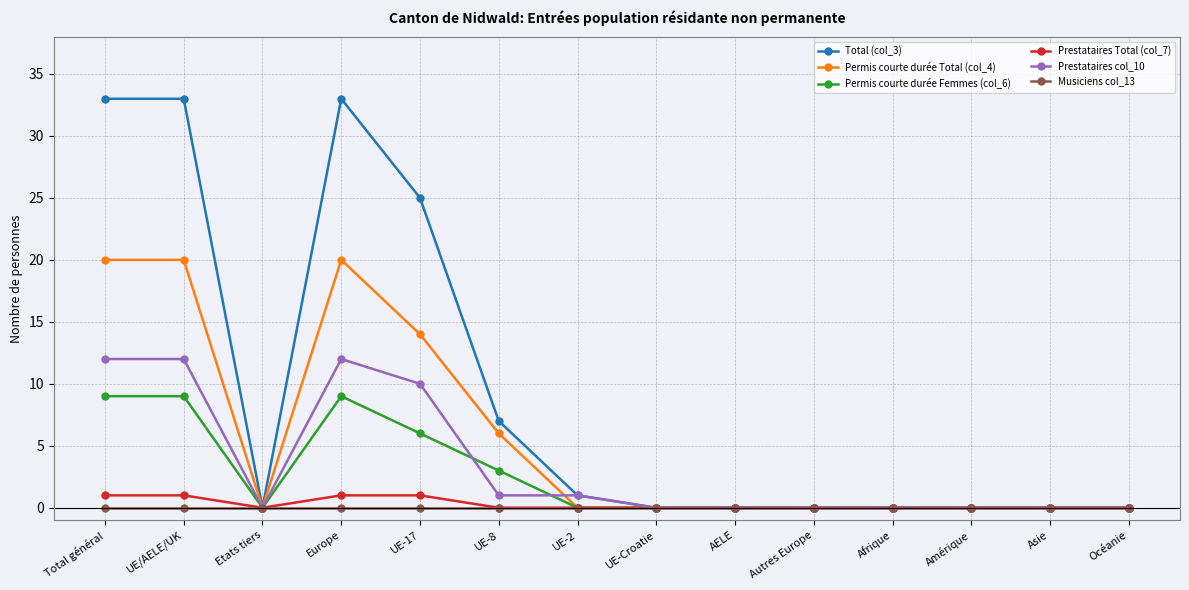

What is the difference between the highest and lowest values at Total général?

33